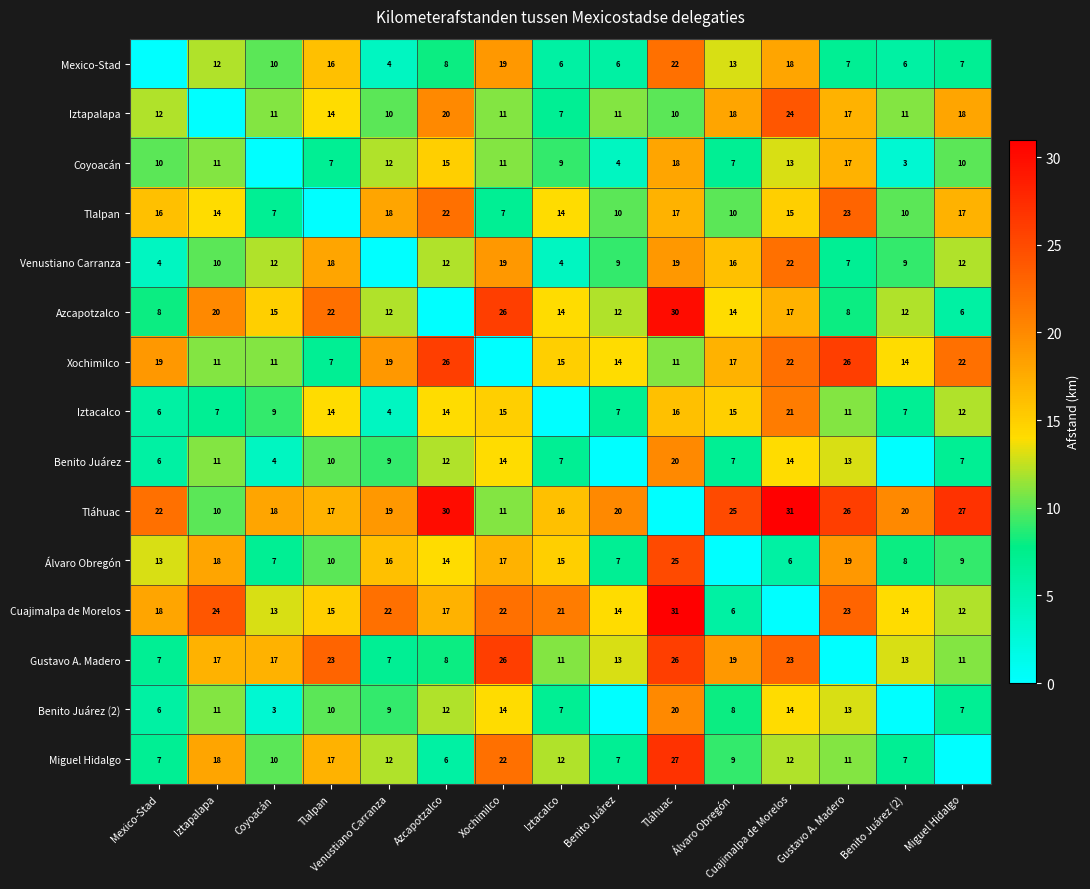

True or false: Tlalpan has a value of 19 at Iztapalapa.

False